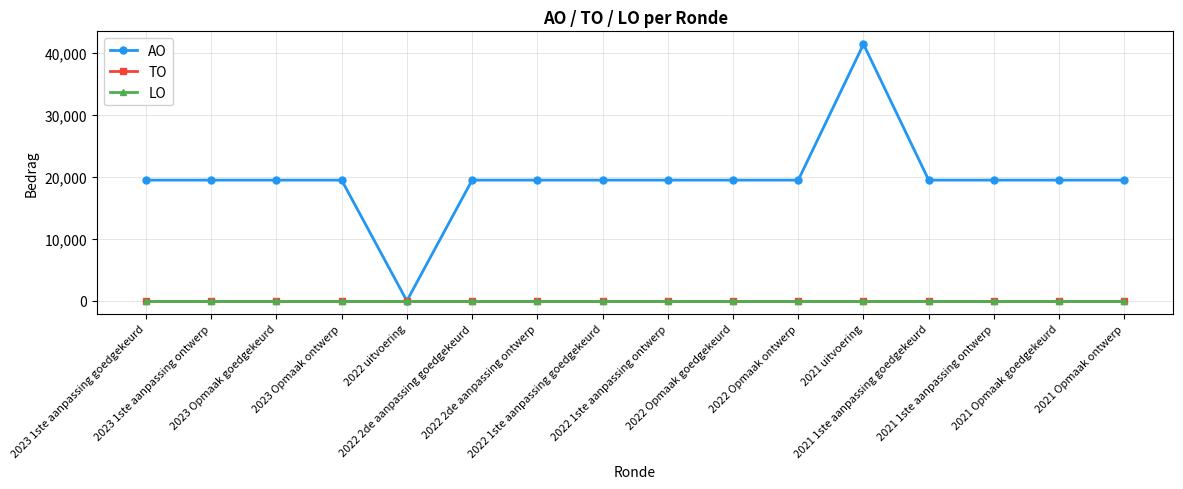

Reading right to left, extract all data points from this chart.

AO: 2021 Opmaak ontwerp=19500	2021 Opmaak goedgekeurd=19500	2021 1ste aanpassing ontwerp=19500	2021 1ste aanpassing goedgekeurd=19500	2021 uitvoering=41453	2022 Opmaak ontwerp=19500	2022 Opmaak goedgekeurd=19500	2022 1ste aanpassing ontwerp=19500	2022 1ste aanpassing goedgekeurd=19500	2022 2de aanpassing ontwerp=19500	2022 2de aanpassing goedgekeurd=19500	2022 uitvoering=0	2023 Opmaak ontwerp=19500	2023 Opmaak goedgekeurd=19500	2023 1ste aanpassing ontwerp=19500	2023 1ste aanpassing goedgekeurd=19500
TO: 2021 Opmaak ontwerp=0	2021 Opmaak goedgekeurd=0	2021 1ste aanpassing ontwerp=0	2021 1ste aanpassing goedgekeurd=0	2021 uitvoering=0	2022 Opmaak ontwerp=0	2022 Opmaak goedgekeurd=0	2022 1ste aanpassing ontwerp=0	2022 1ste aanpassing goedgekeurd=0	2022 2de aanpassing ontwerp=0	2022 2de aanpassing goedgekeurd=0	2022 uitvoering=0	2023 Opmaak ontwerp=0	2023 Opmaak goedgekeurd=0	2023 1ste aanpassing ontwerp=0	2023 1ste aanpassing goedgekeurd=0
LO: 2021 Opmaak ontwerp=0	2021 Opmaak goedgekeurd=0	2021 1ste aanpassing ontwerp=0	2021 1ste aanpassing goedgekeurd=0	2021 uitvoering=0	2022 Opmaak ontwerp=0	2022 Opmaak goedgekeurd=0	2022 1ste aanpassing ontwerp=0	2022 1ste aanpassing goedgekeurd=0	2022 2de aanpassing ontwerp=0	2022 2de aanpassing goedgekeurd=0	2022 uitvoering=0	2023 Opmaak ontwerp=0	2023 Opmaak goedgekeurd=0	2023 1ste aanpassing ontwerp=0	2023 1ste aanpassing goedgekeurd=0